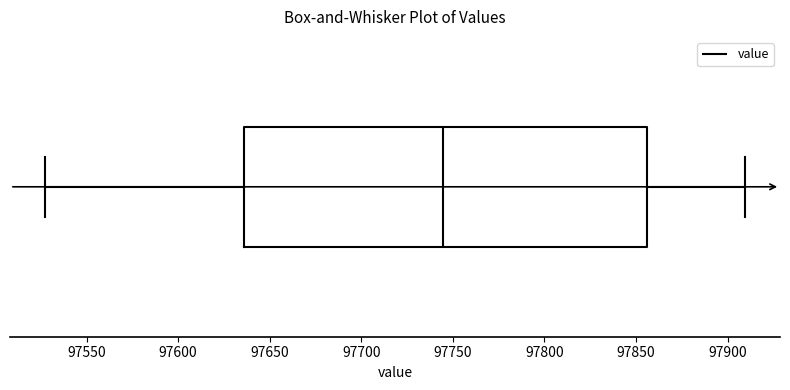

Read this box plot against the x-axis: the position of the median line, the range covered by the box, and the ends of both whiskers. The values are not printed on the chart, so give them approximately, as read against the axis.

median 97745, box 97635 to 97855, whiskers 97525 to 97910